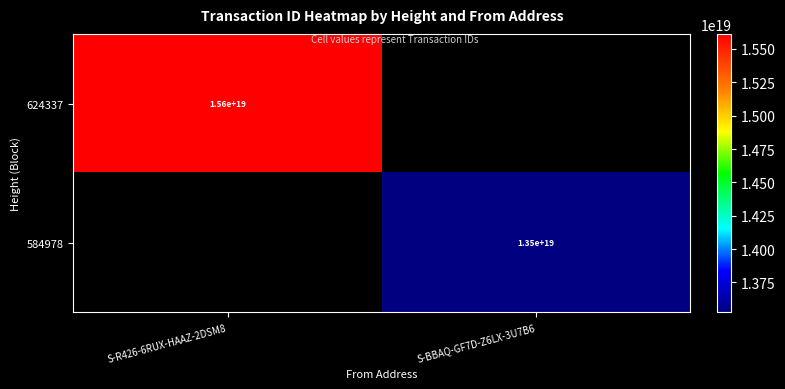

The value of 624337 at S-R426-6RUX-HAAZ-2DSM8 is 15600000000000000000. True or false?

True